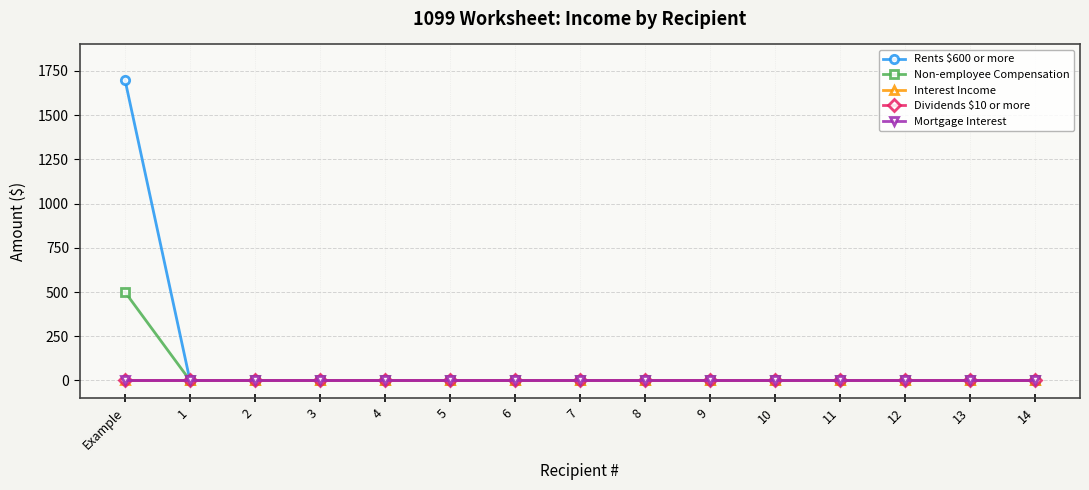

At how many categories does at least one series exceed 696?

1